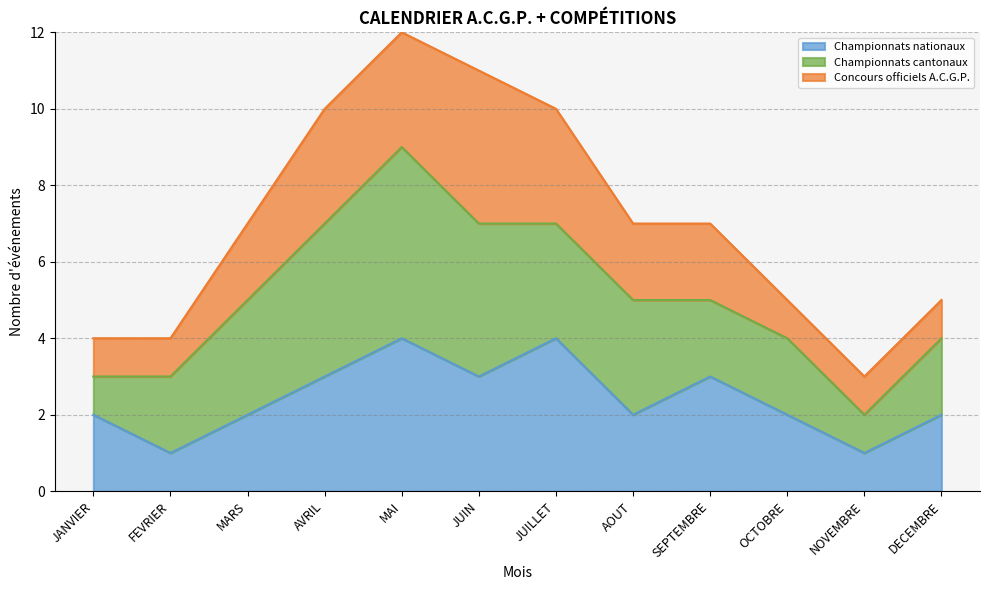

How many distinct data groups are displayed?

3